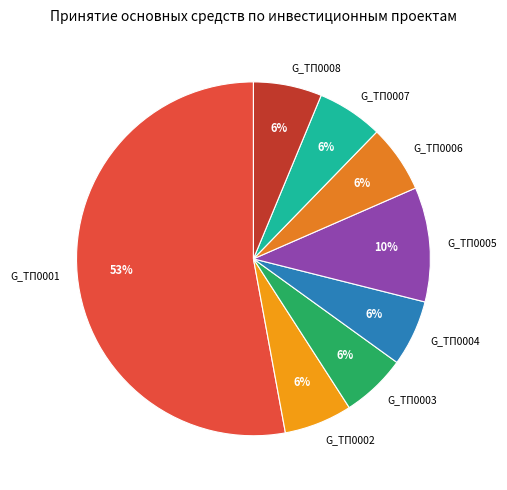

To the nearest percent, what is the average slice percentage?

12%